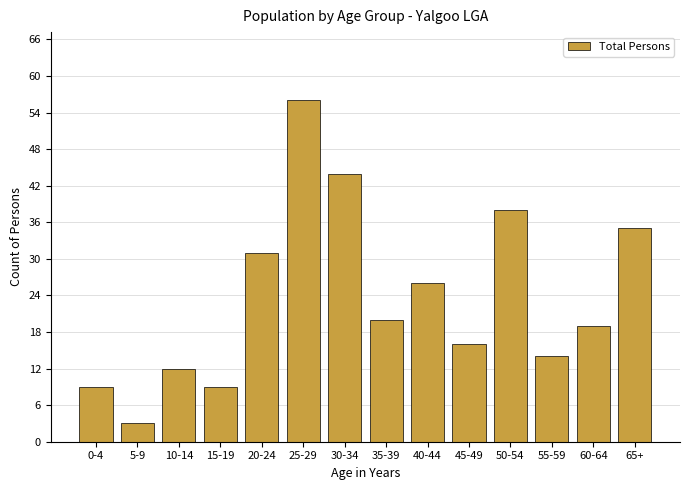

Reading left to right, transcribe all the data shown in this chart.

9	3	12	9	31	56	44	20	26	16	38	14	19	35